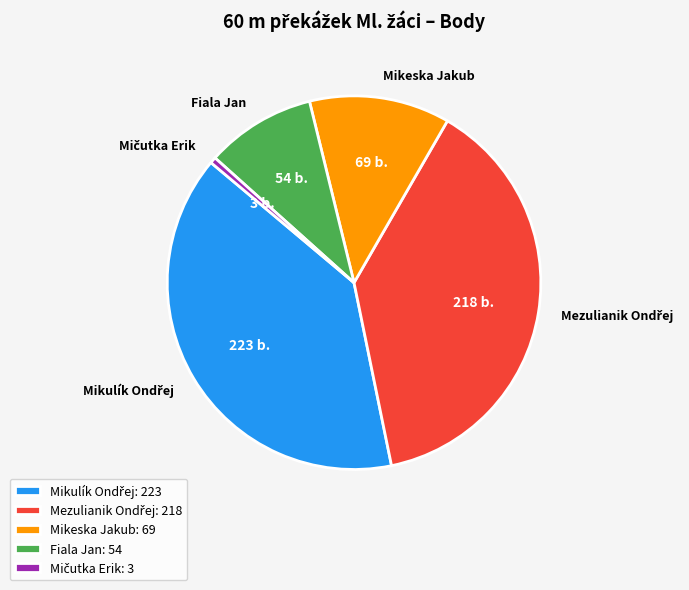

True or false: Fiala Jan accounts for 10% of the total.

True